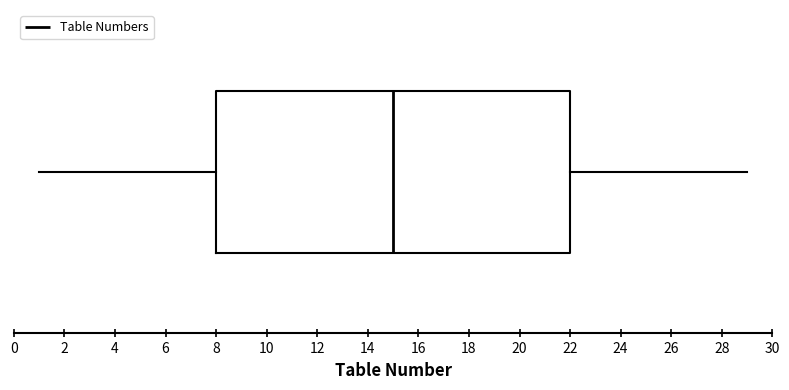

Transcribe this box plot: give where the median line is, the range the box spans, and where the two whiskers end, as read against the x-axis. The values are not printed on the chart, so give them approximately, as read against the axis.

median 15, box 8 to 22, whiskers 1 to 29